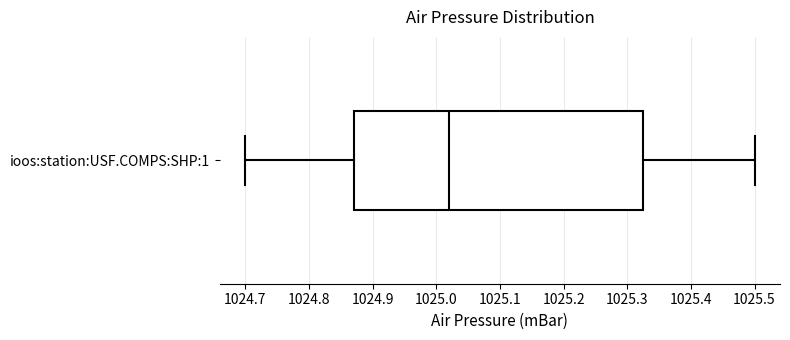

Where is the right edge of the box for ioos:station:USF.COMPS:SHP:1 on the x-axis? The values are not printed on the chart, so give them approximately, as read against the axis.

1025.33